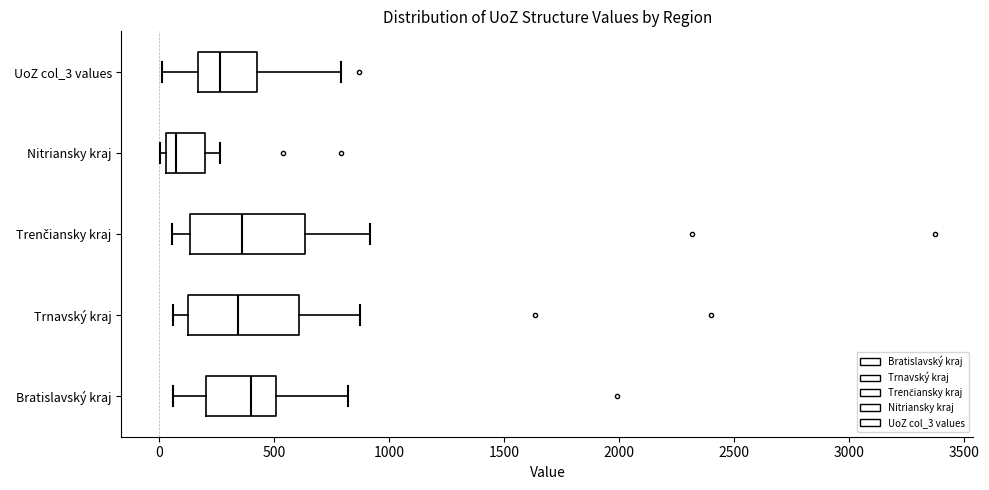

Reading bottom to top, read every box against the x-axis: the position of its median line, the range the box covers, and the ends of its whiskers. The values are not printed on the chart, so give them approximately, as read against the axis.

Bratislavský kraj: median 400, box 200 to 500, whiskers 50 to 800
Trnavský kraj: median 350, box 150 to 600, whiskers 50 to 850
Trenčiansky kraj: median 350, box 150 to 650, whiskers 50 to 900
Nitriansky kraj: median 50 (just right of the box's left edge), box 50 to 200, whiskers 0 to 250
UoZ col_3 values: median 250, box 150 to 400, whiskers 0 to 800